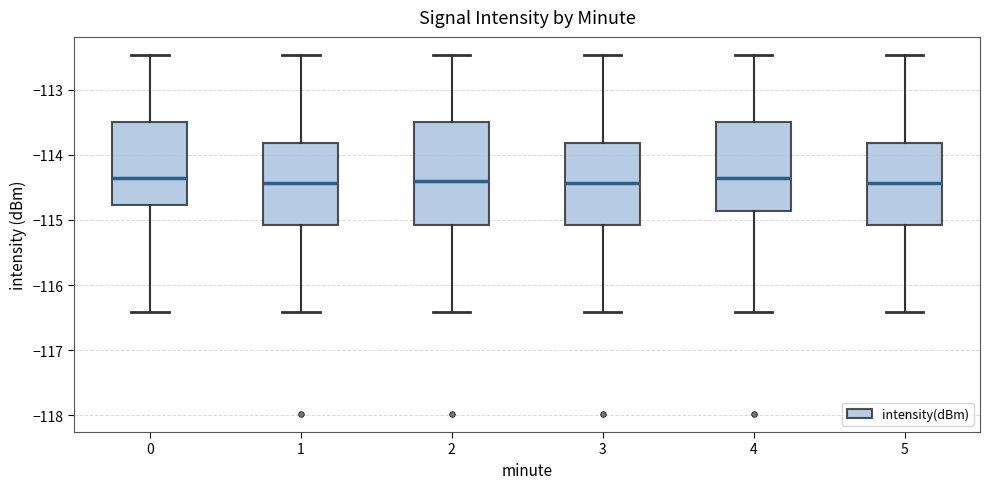

Where does the lower whisker of the box at x = 2 end on the y-axis? The values are not printed on the chart, so give them approximately, as read against the axis.

-116.4